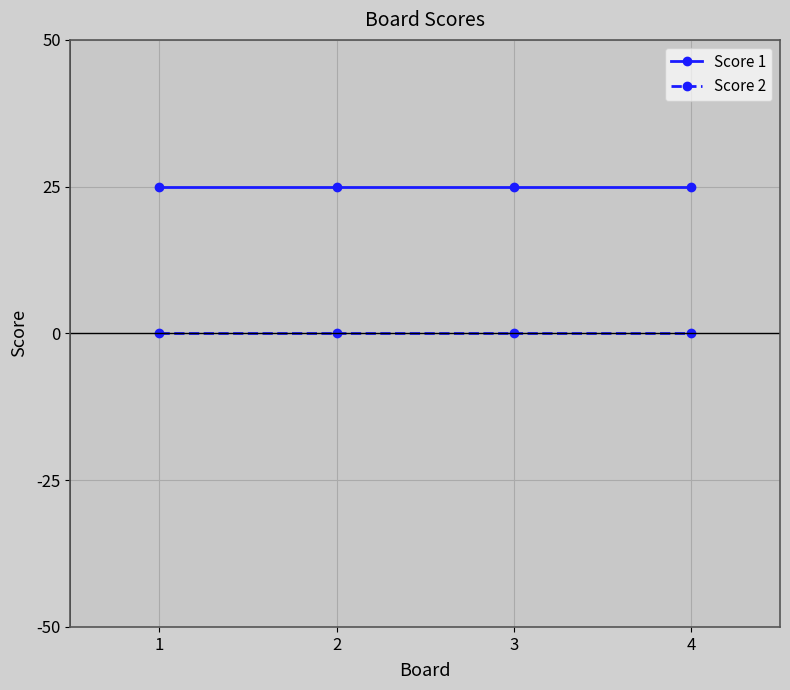

What is the value of the Score 1 point at the 3rd from the left?

25